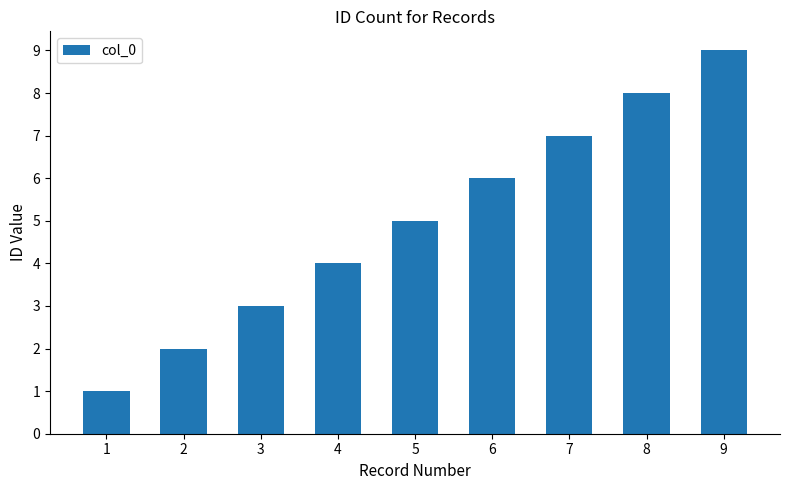

What is the approximate value at 8?

8